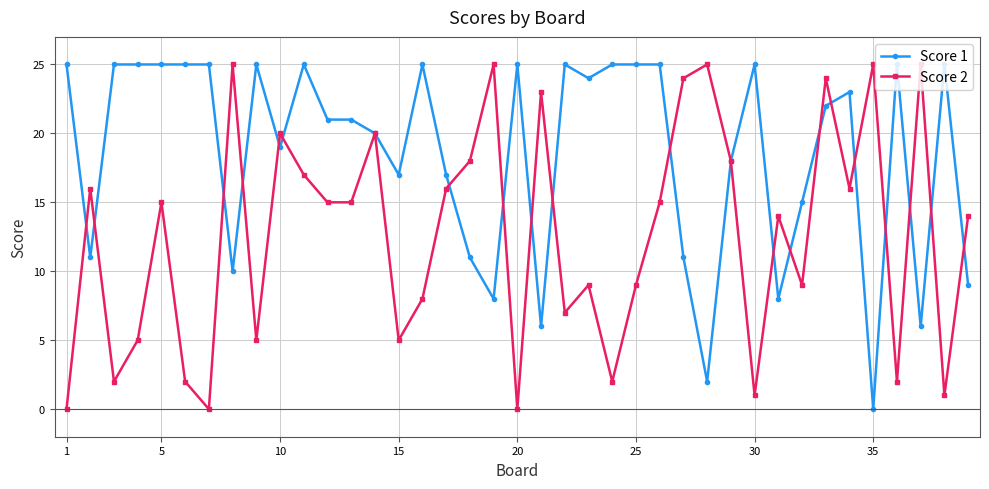

Which series has the largest total across all categories?

Score 1